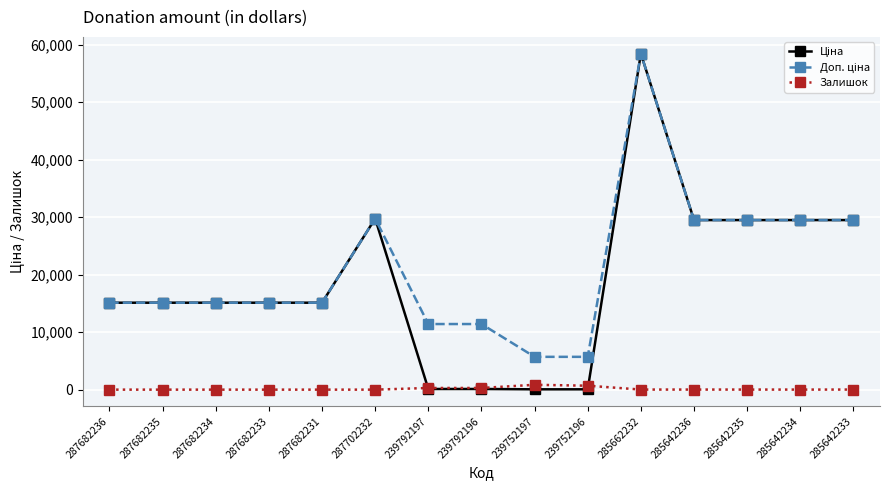

At which category is the sum across all series the highest?

285662232